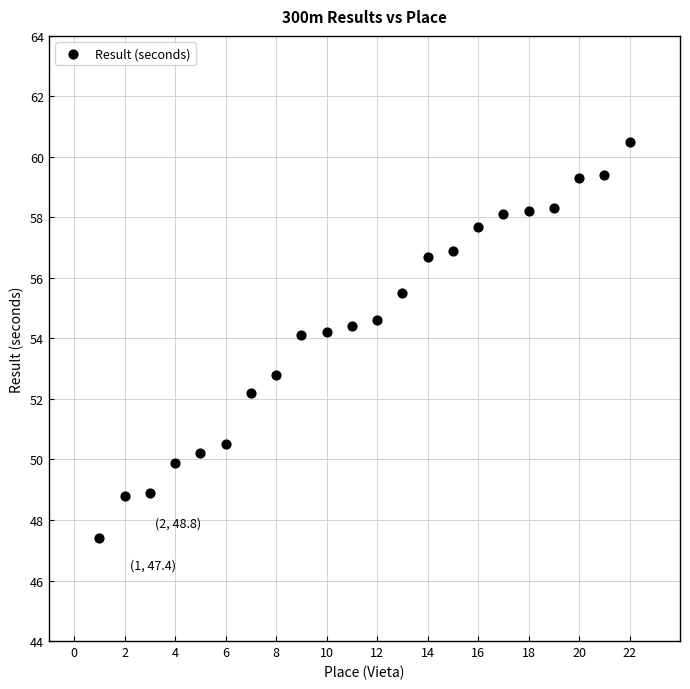

What Y value in the scatter plot is closest to 53?

52.8